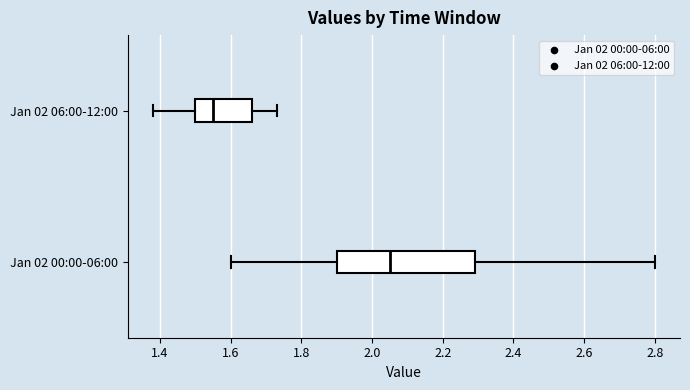

Where does the right whisker of the box for Jan 02 06:00-12:00 end on the x-axis? The values are not printed on the chart, so give them approximately, as read against the axis.

1.74